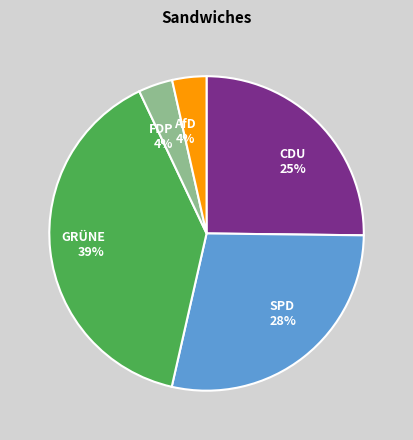

To the nearest percent, what is the average slice percentage?

20%